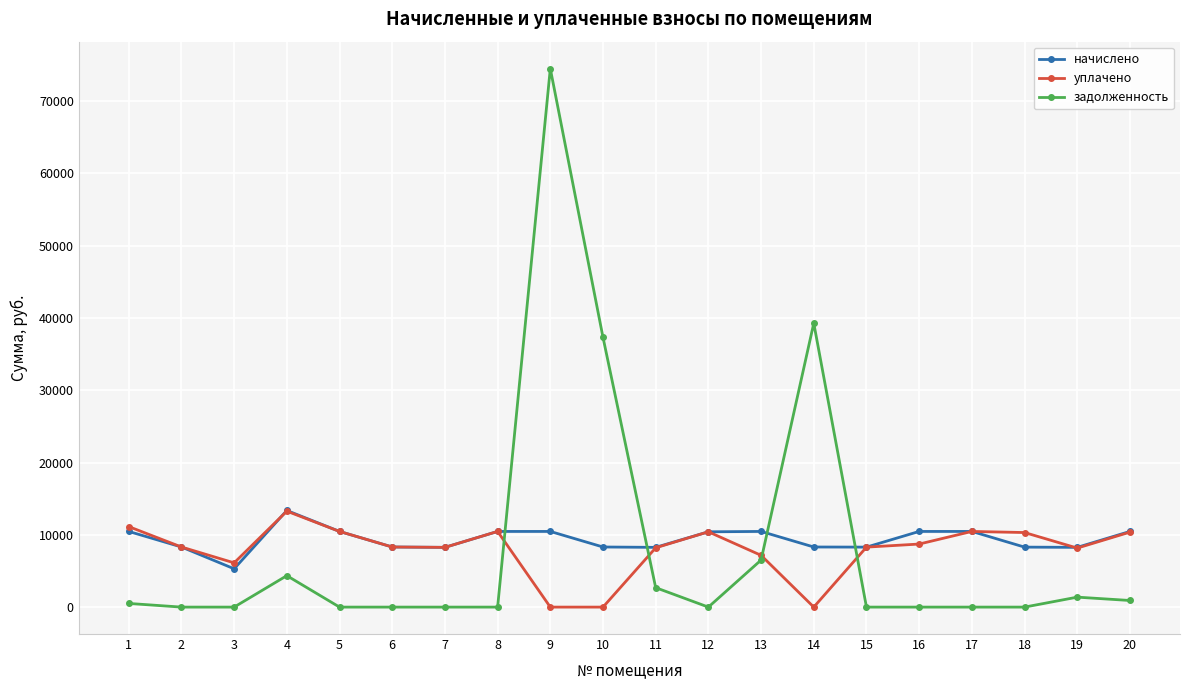

The value of уплачено at 18 is 3003.8. True or false?

False